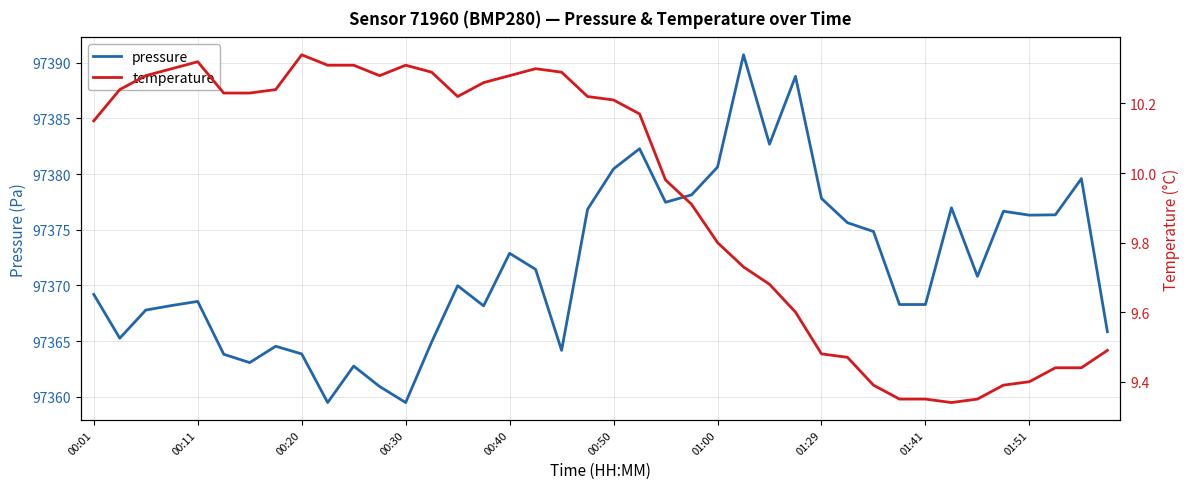

What is the lowest value of the pressure series?

97359.5